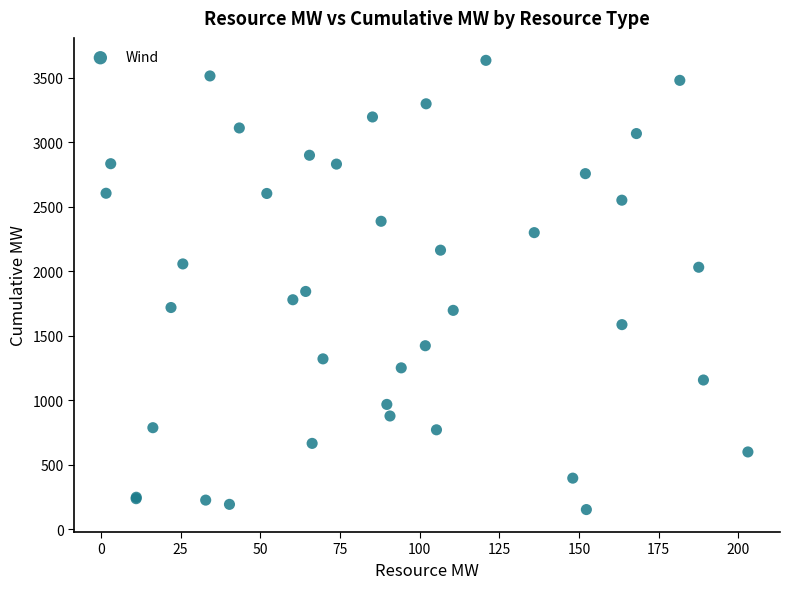

What Y value in the scatter plot is closest to 1892?

1842.4